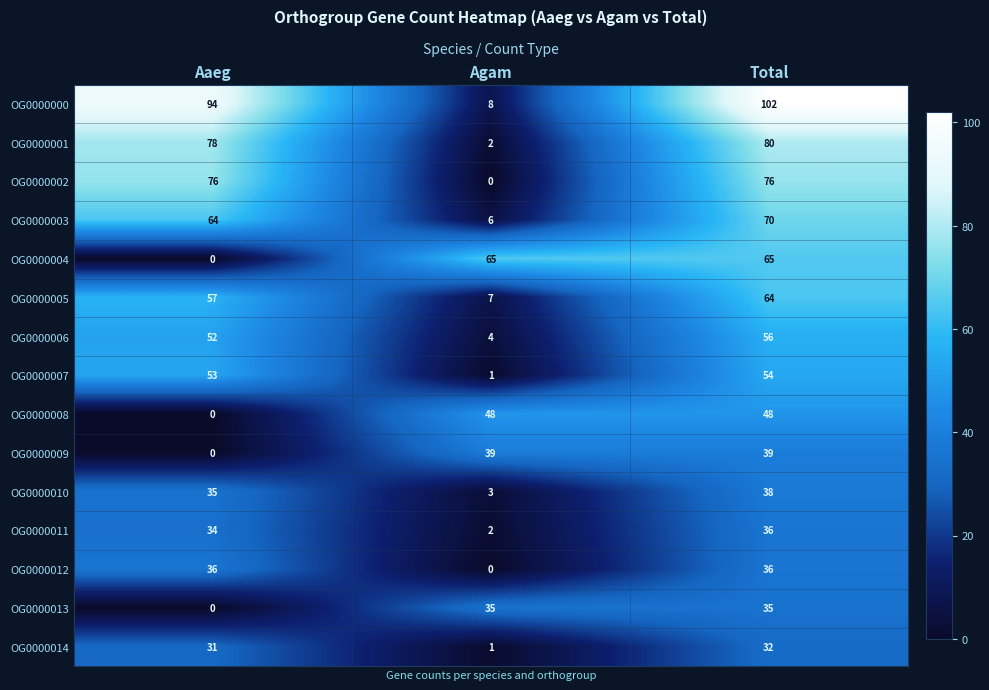

Which series changed the most between Aaeg and Total?

OG0000004